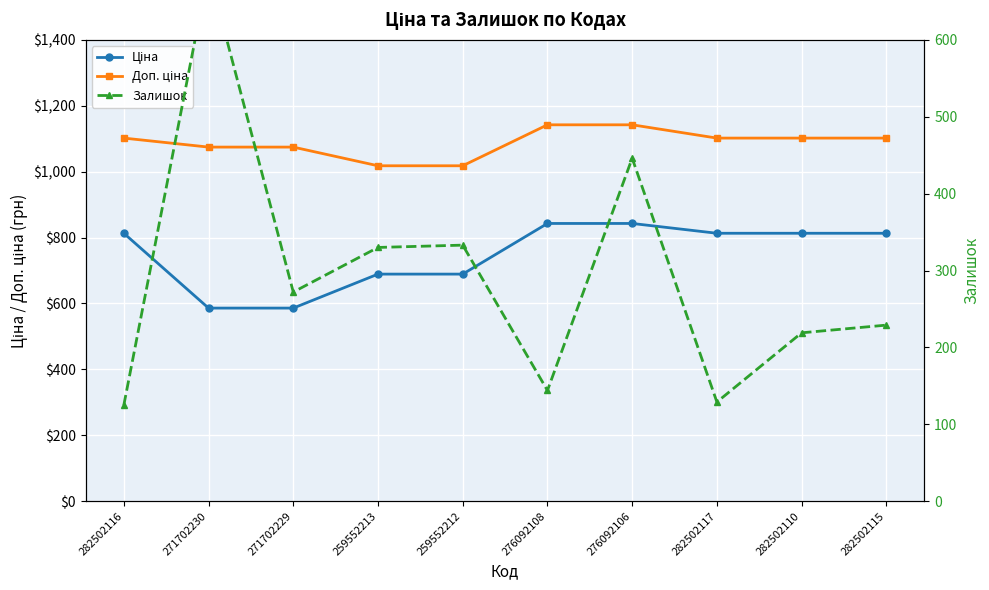

What is the difference between the maximum and minimum values in the Доп. ціна series?

124.3